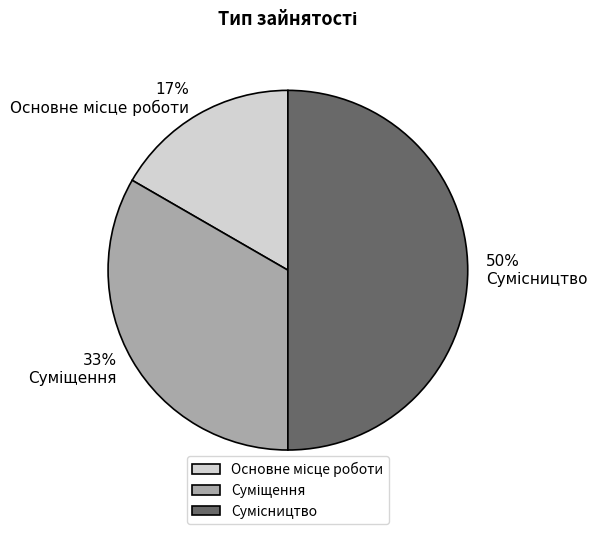

To the nearest percent, what is the average slice percentage?

33%